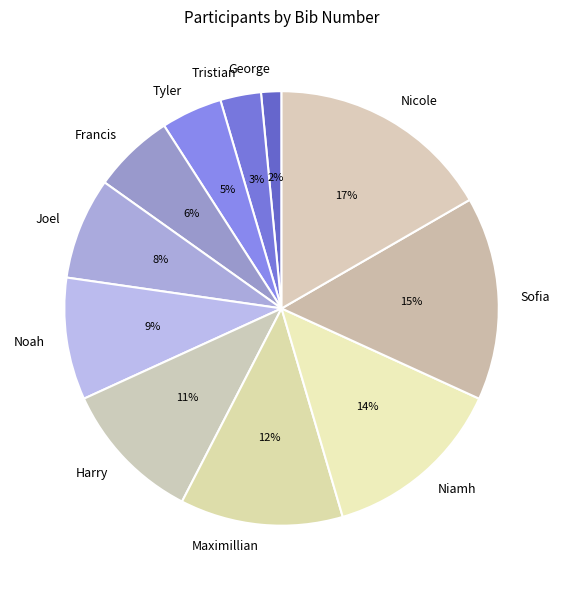

Does Joel represent more than half of the total?

No